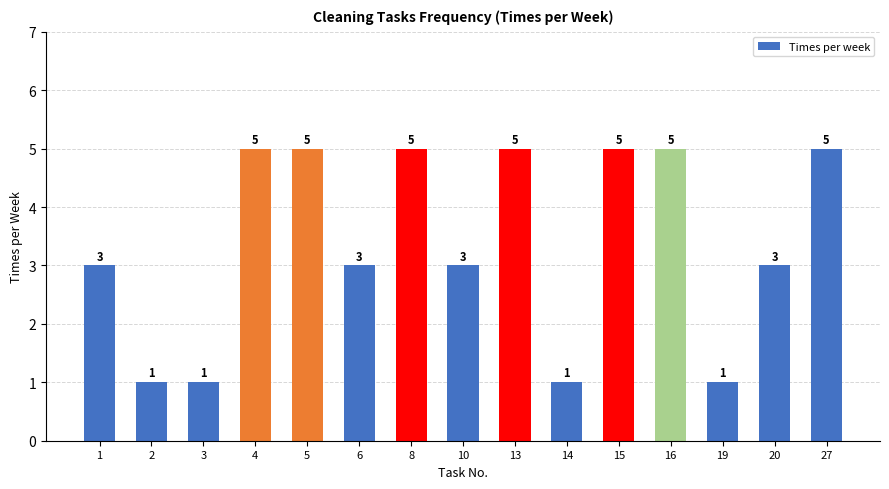

What is the value of the 5th bar from the left?

5